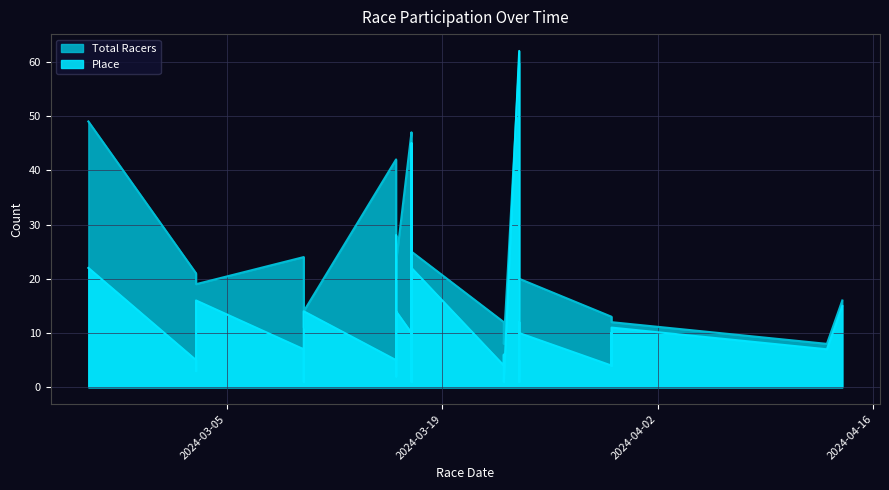

Which series has the largest total across all categories?

Total Racers